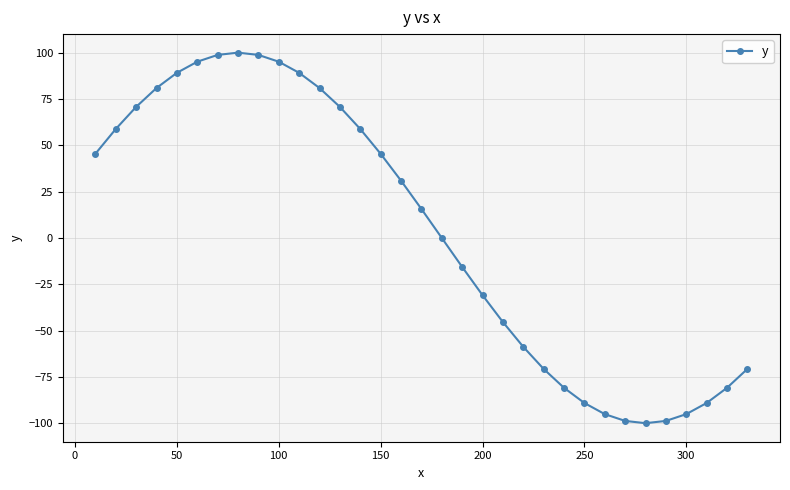

What is the difference between the maximum and minimum values?

200.0